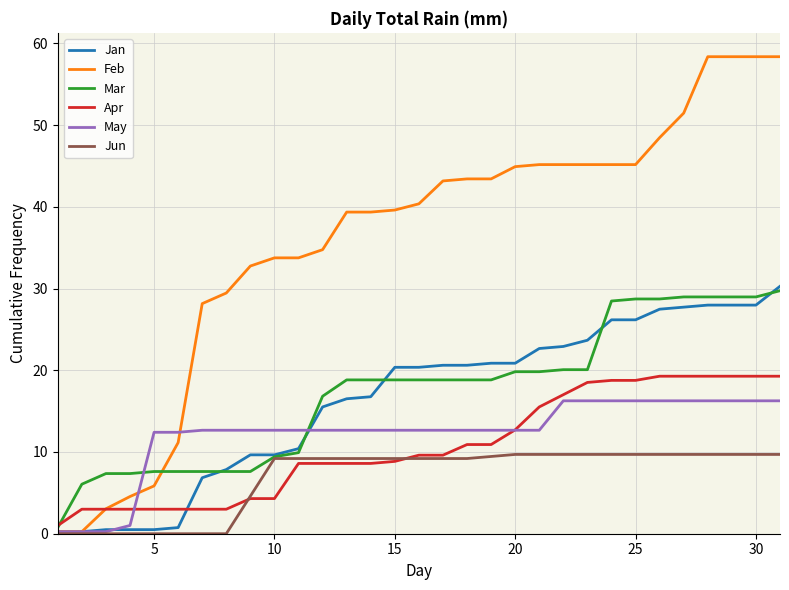

Which series has the largest total across all categories?

Feb